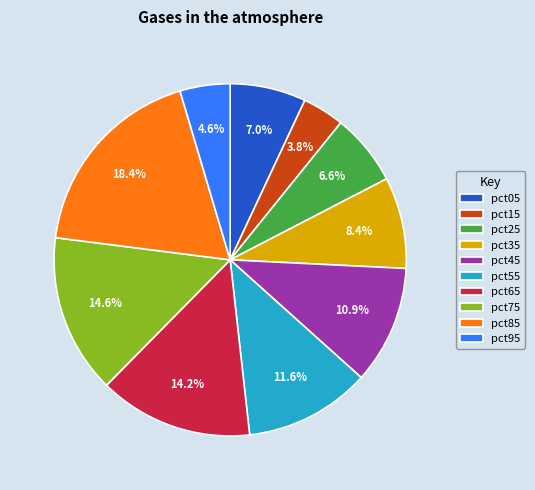

To the nearest percent, what is the combined percentage of pct95 and pct15?

8%